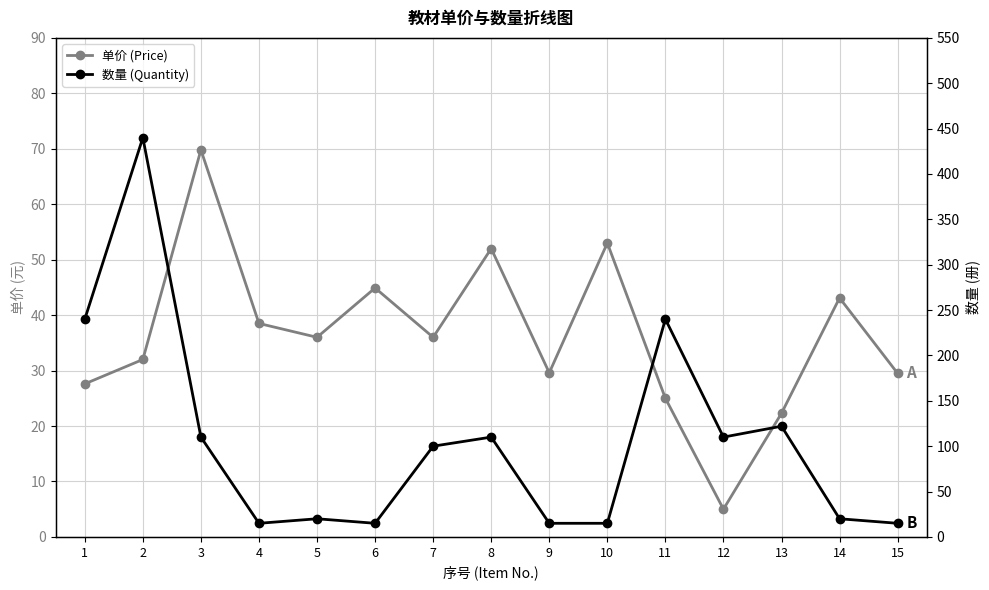

What is the average value of the 单价 (Price) series?

36.3